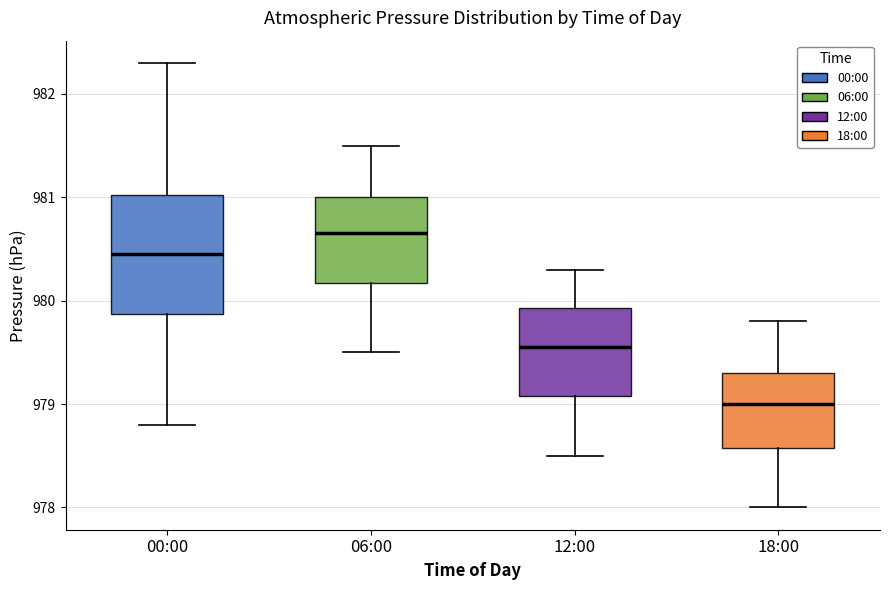

Comparing the boxes themselves (not the whiskers), which one is the tallest?

00:00